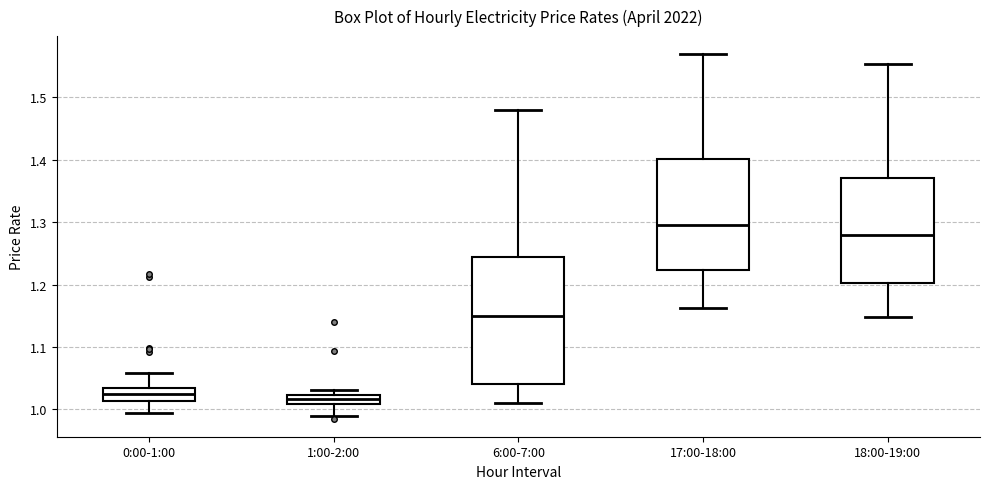

Where is the lower edge of the box for 1:00-2:00 on the y-axis? The values are not printed on the chart, so give them approximately, as read against the axis.

1.01